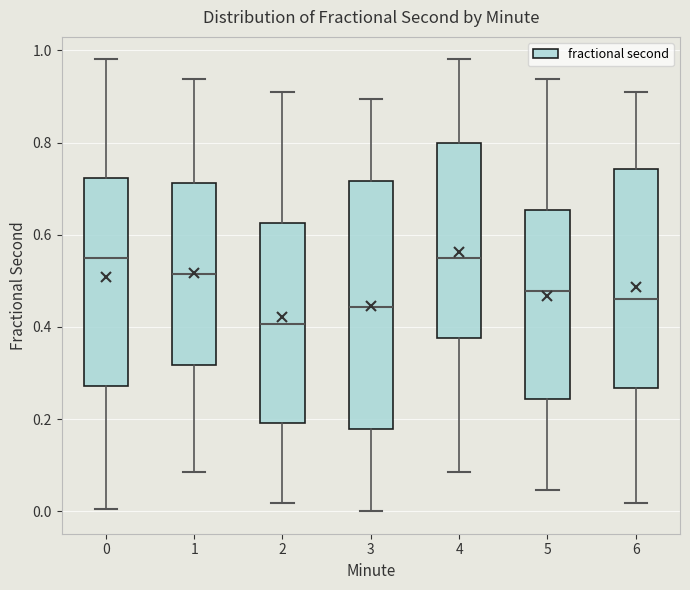

Comparing the boxes themselves (not the whiskers), which one is the tallest?

3